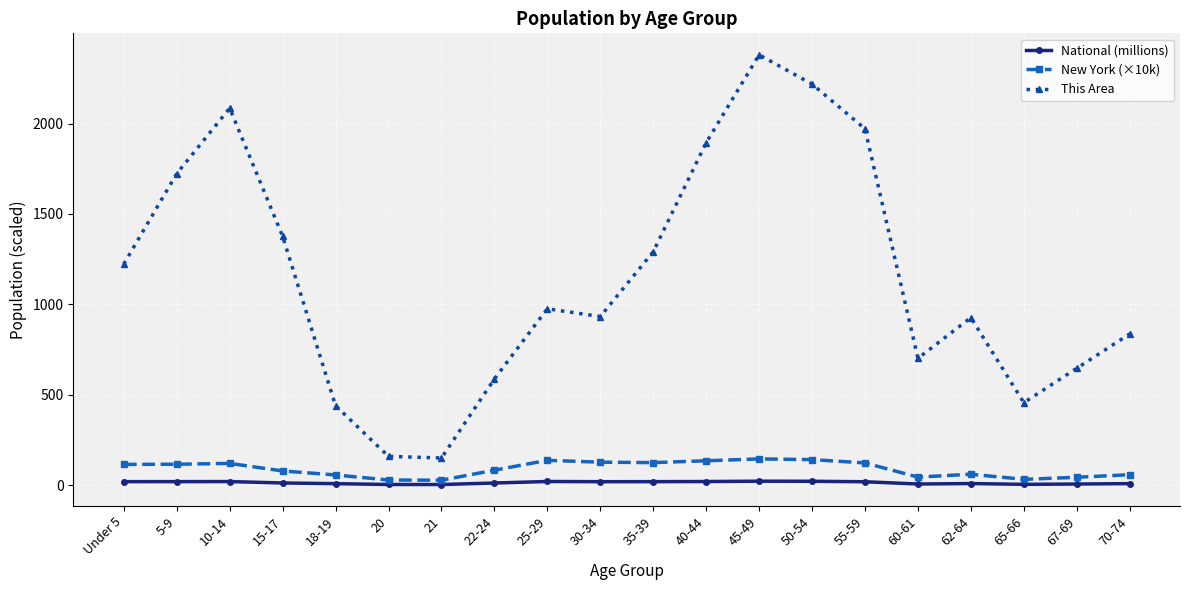

True or false: National (millions) and New York (×10k) cross at least once.

False